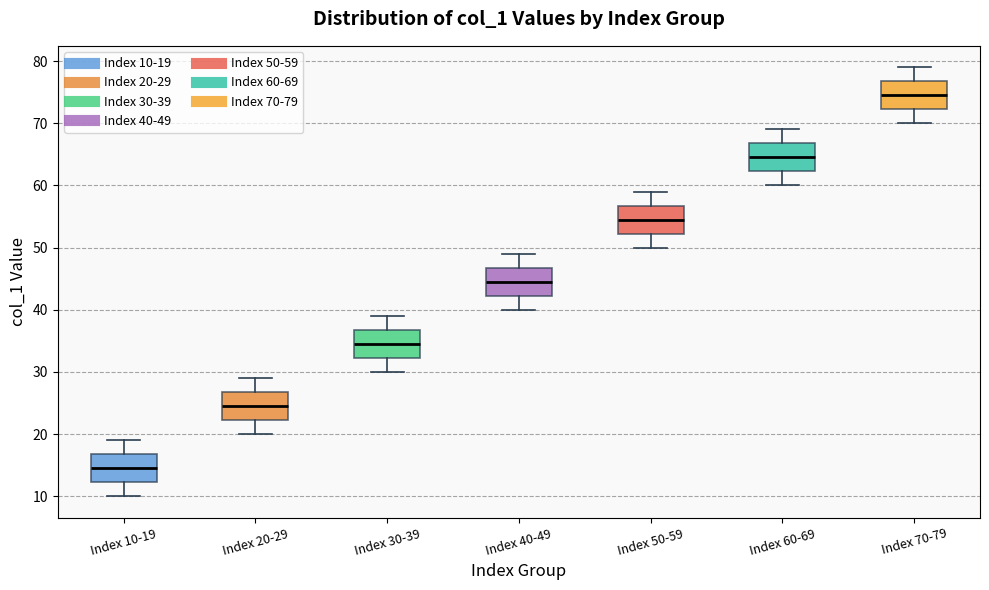

Reading left to right, transcribe this box plot: for each box, give where its median line is, the range the box spans, and where its two whiskers end, as read against the y-axis. The values are not printed on the chart, so give them approximately, as read against the axis.

Index 10-19: median 15, box 12 to 17, whiskers 10 to 19
Index 20-29: median 25, box 22 to 27, whiskers 20 to 29
Index 30-39: median 35, box 32 to 37, whiskers 30 to 39
Index 40-49: median 45, box 42 to 47, whiskers 40 to 49
Index 50-59: median 55, box 52 to 57, whiskers 50 to 59
Index 60-69: median 65, box 62 to 67, whiskers 60 to 69
Index 70-79: median 75, box 72 to 77, whiskers 70 to 79